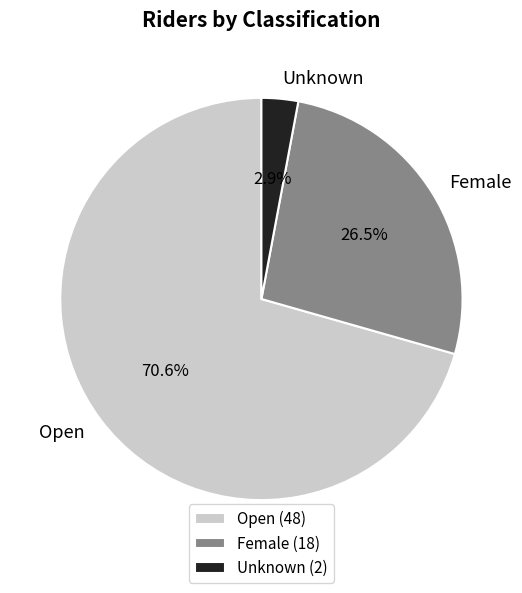

What is the majority slice?

Open